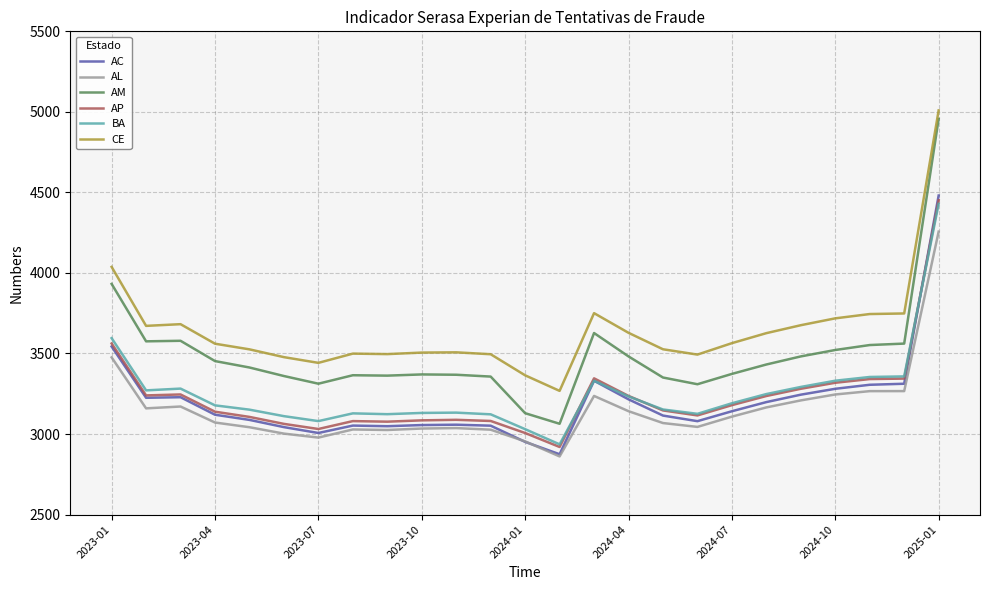

What is the smallest value displayed?

2860.9